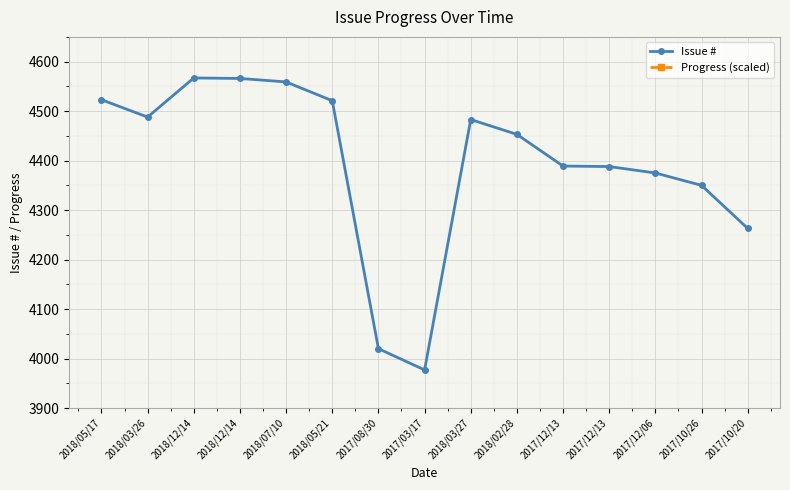

Rank the series by their average value, from lowest to highest.

Issue #, Progress (scaled)